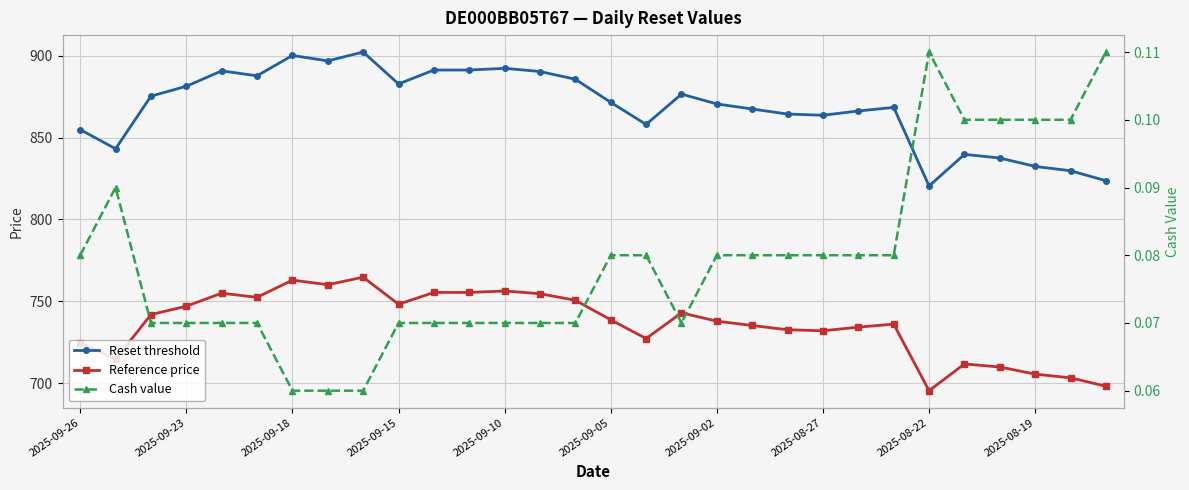

What are all the series names shown in the legend?

Reset threshold, Reference price, Cash value